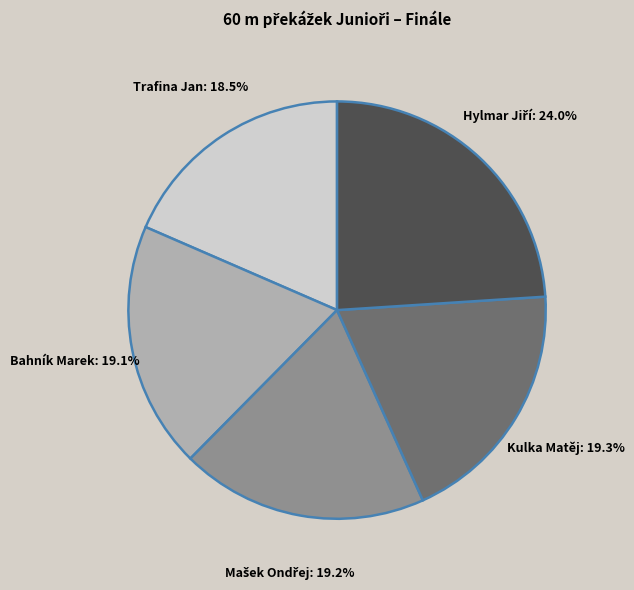

How much of the chart is everything except Bahník Marek?

80.9%